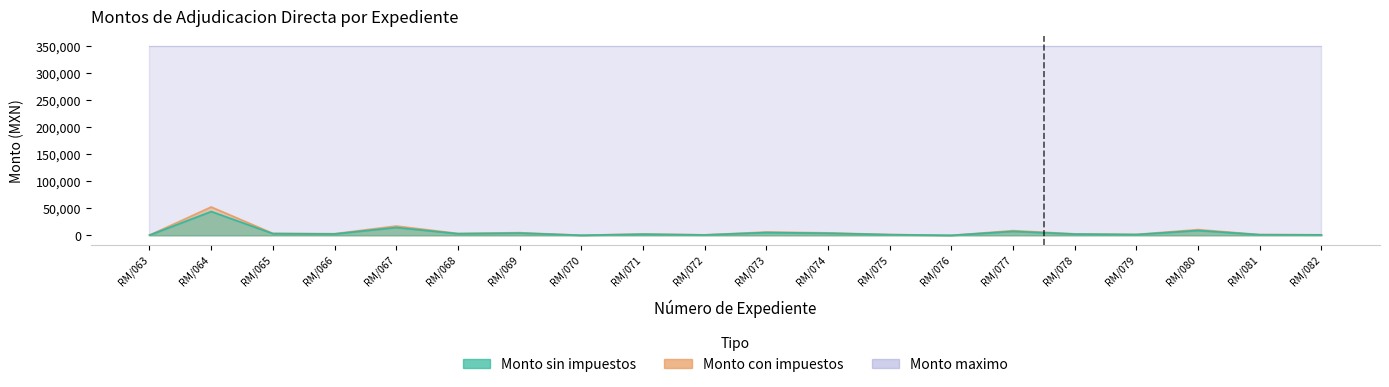

The Monto sin impuestos series shows 44021 at RM/064. True or false?

True